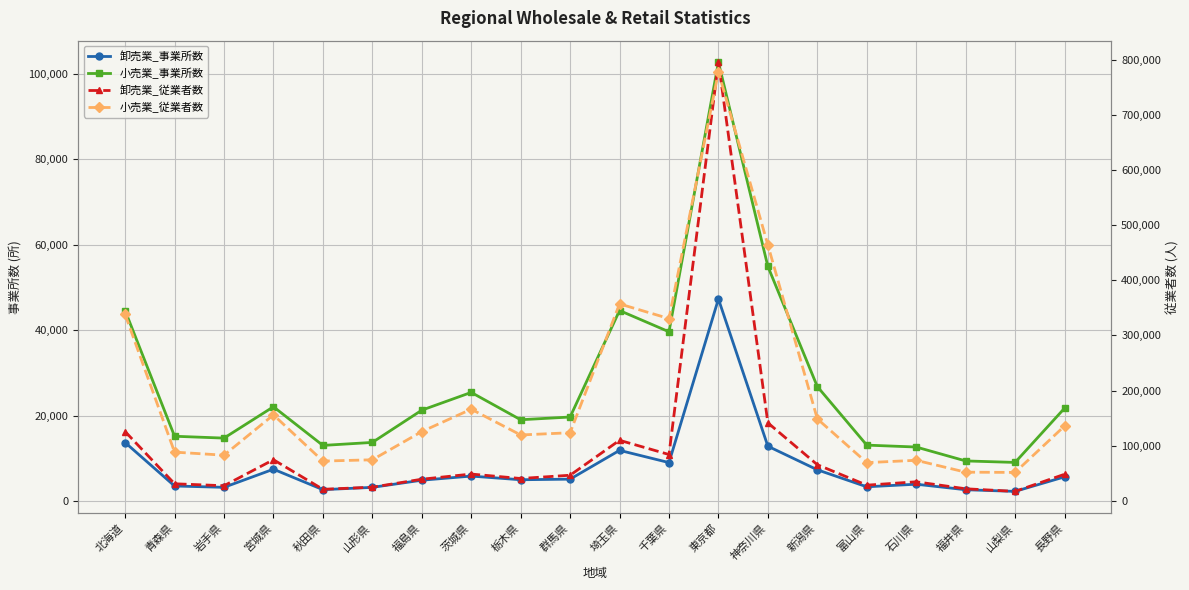

Where is the first local minimum for 卸売業_事業所数?

岩手県